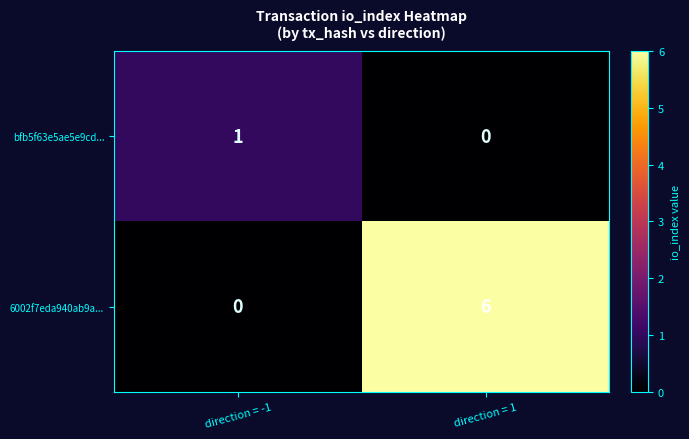

At direction = -1, list the series in order from largest to smallest.

bfb5f63e5ae5e9cd..., 6002f7eda940ab9a...